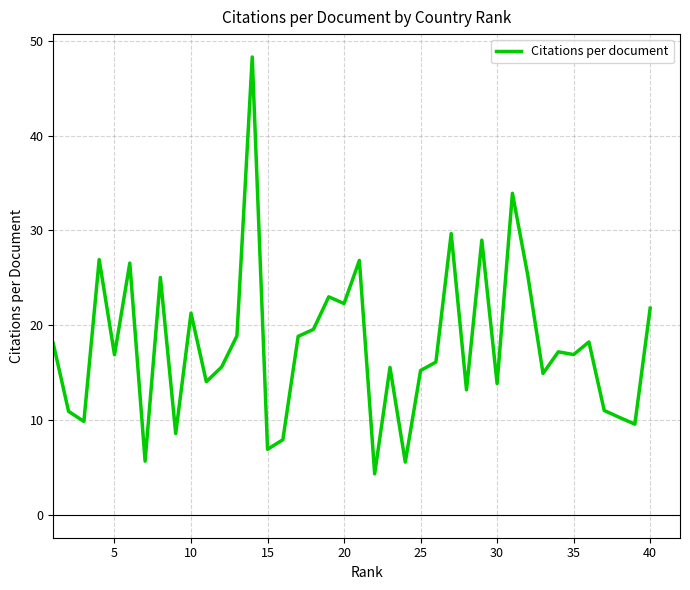

What is the maximum value shown in the chart?

48.3